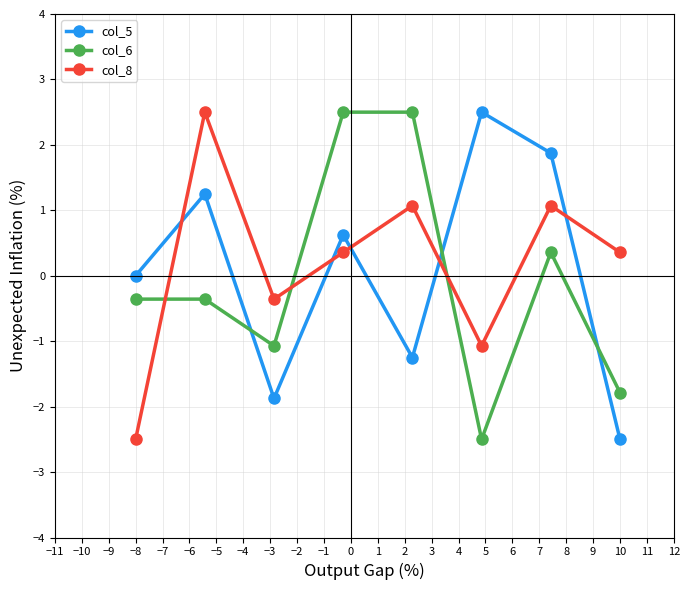

What is the highest value of the col_8 series?

2.5